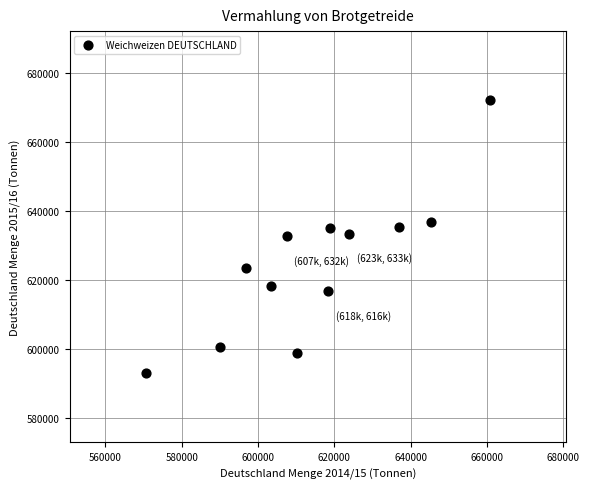

What is the average X value?

615220